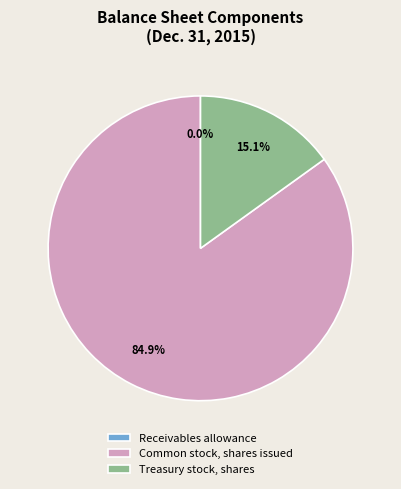

Which slice is the largest?

Common stock, shares issued